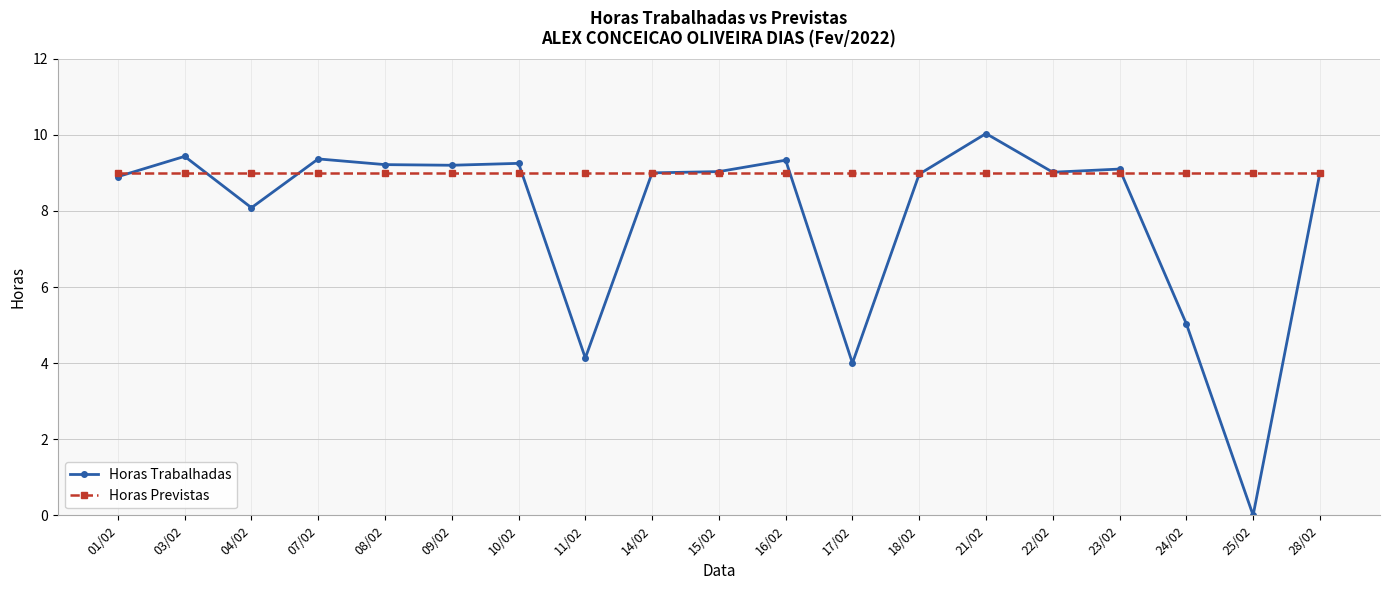

What is the minimum value for Horas Previstas?

9.0